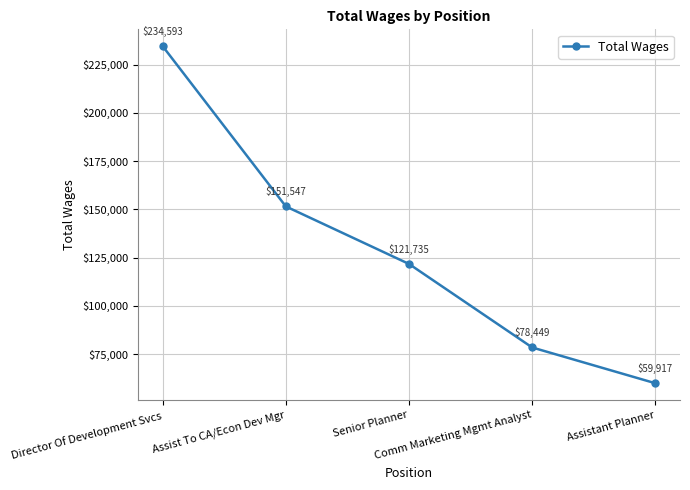

Where is the data nearest to the value 147255?

Assist To CA/Econ Dev Mgr